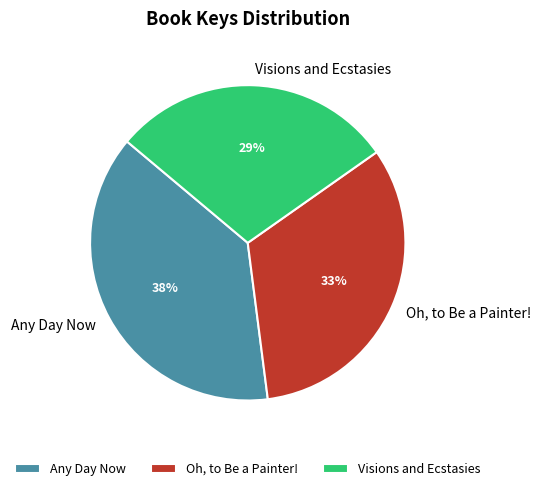

Which category has the biggest portion of the pie?

Any Day Now